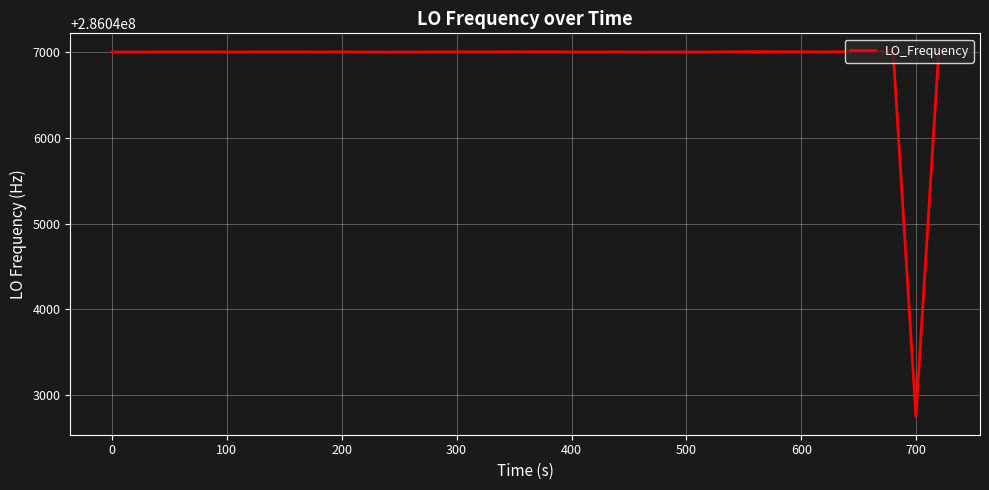

What is the difference between the maximum and minimum values?

4253.4